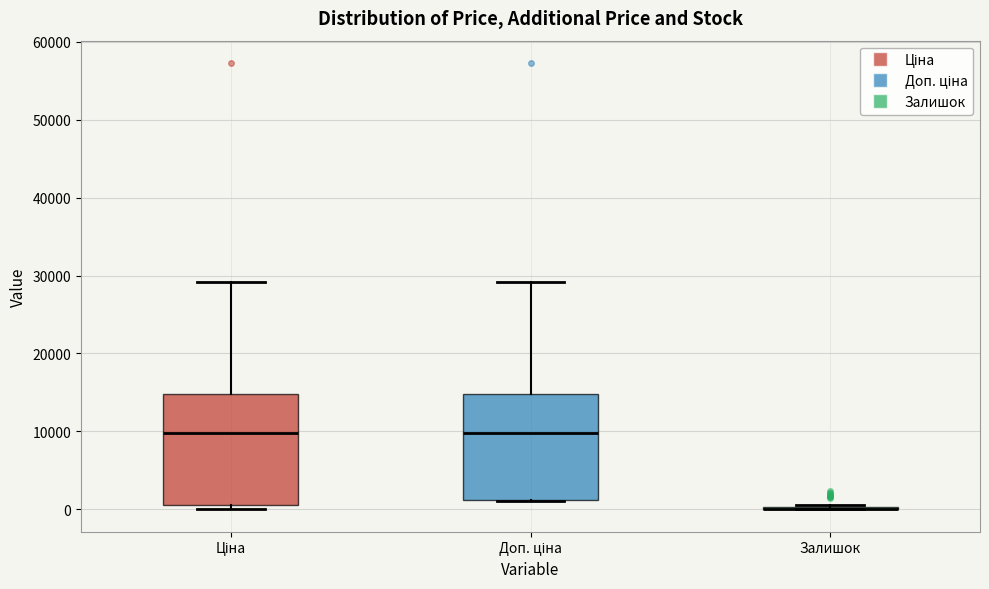

Where is the upper edge of the box for Ціна on the y-axis? The values are not printed on the chart, so give them approximately, as read against the axis.

15000